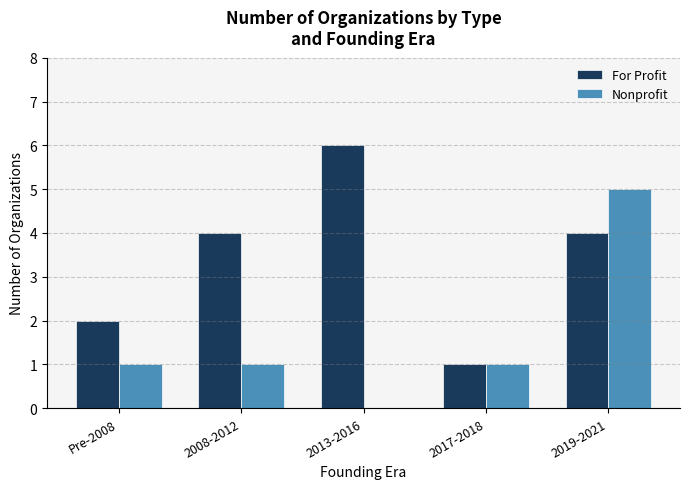

Reading right to left, what are all the values shown in this chart?

For Profit: 4	1	6	4	2
Nonprofit: 5	1	0	1	1